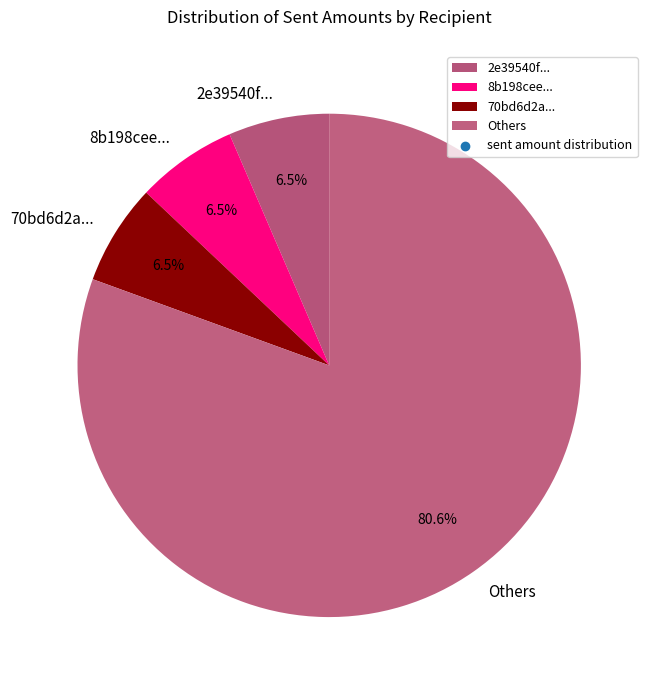

Does Others represent more than half of the total?

Yes